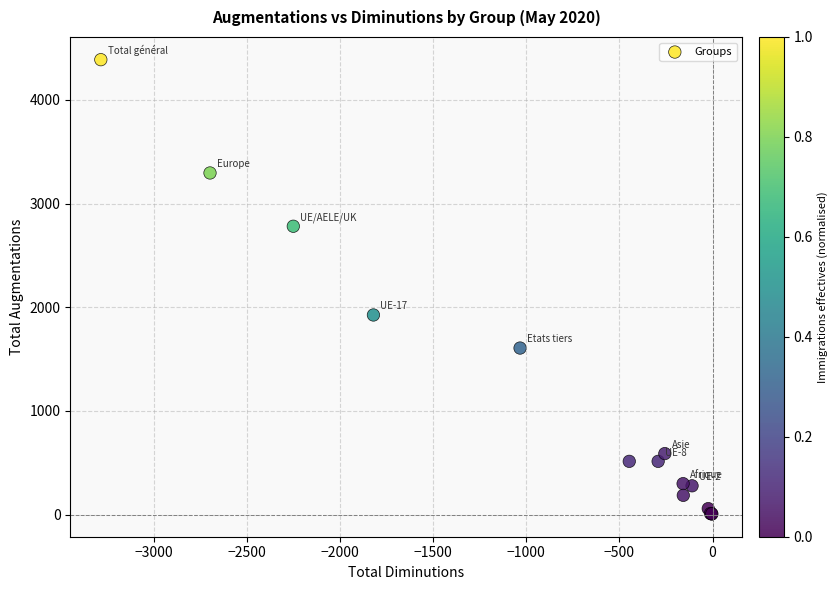

What Y value in the scatter plot is closest to 2197?

1926